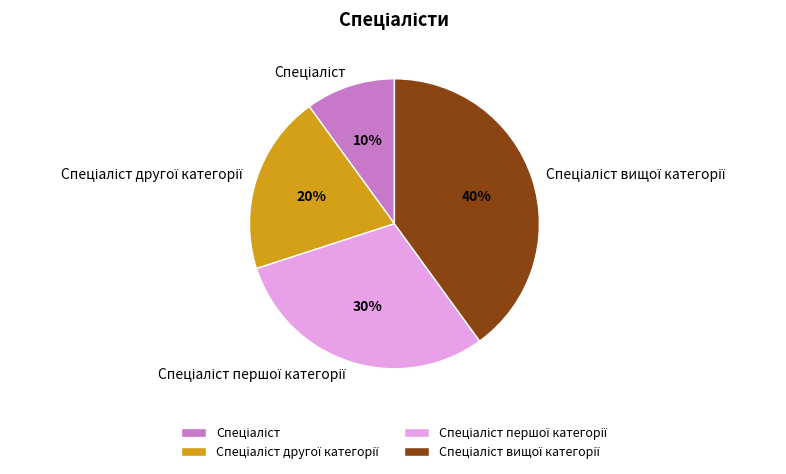

To the nearest percent, what is the difference between the largest and smallest slice percentages?

30%